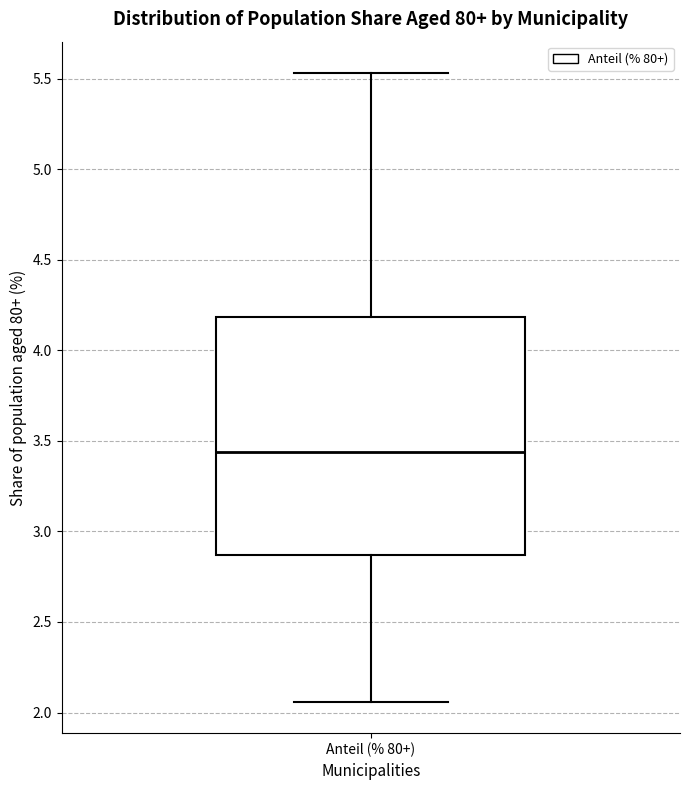

Read this box plot against the y-axis: the position of the median line, the range covered by the box, and the ends of both whiskers. The values are not printed on the chart, so give them approximately, as read against the axis.

median 3.45, box 2.85 to 4.20, whiskers 2.05 to 5.55